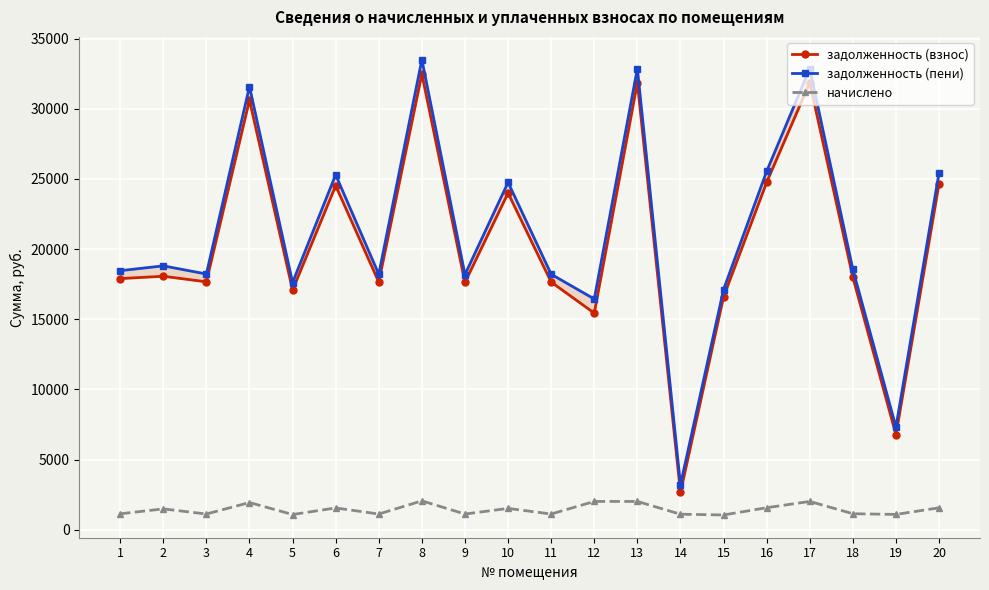

How many values in the задолженность (пени) series are below 18554?

10